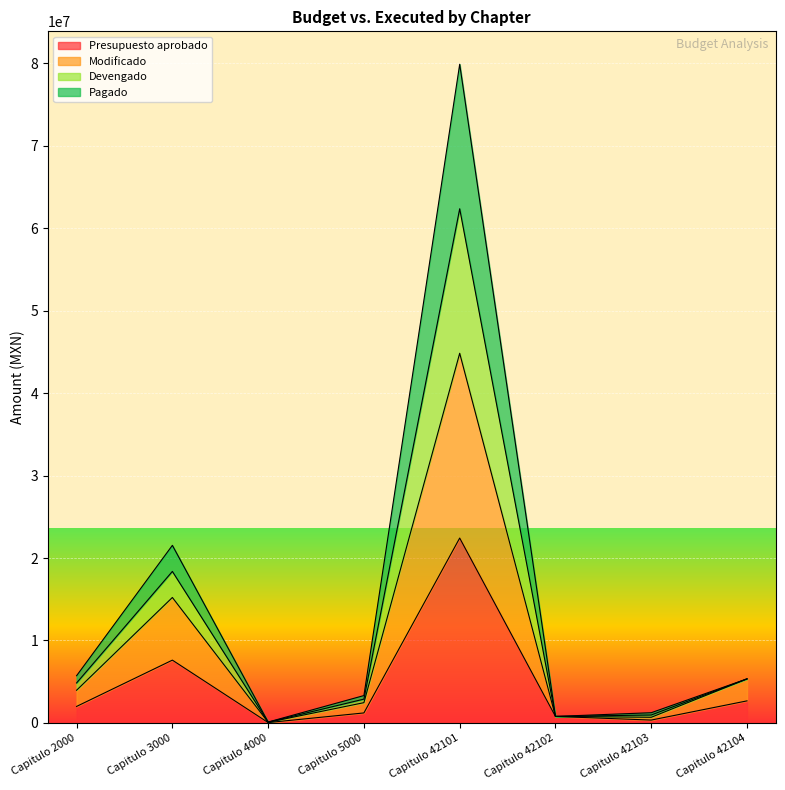

True or false: Modificado and Presupuesto aprobado intersect in this chart.

False